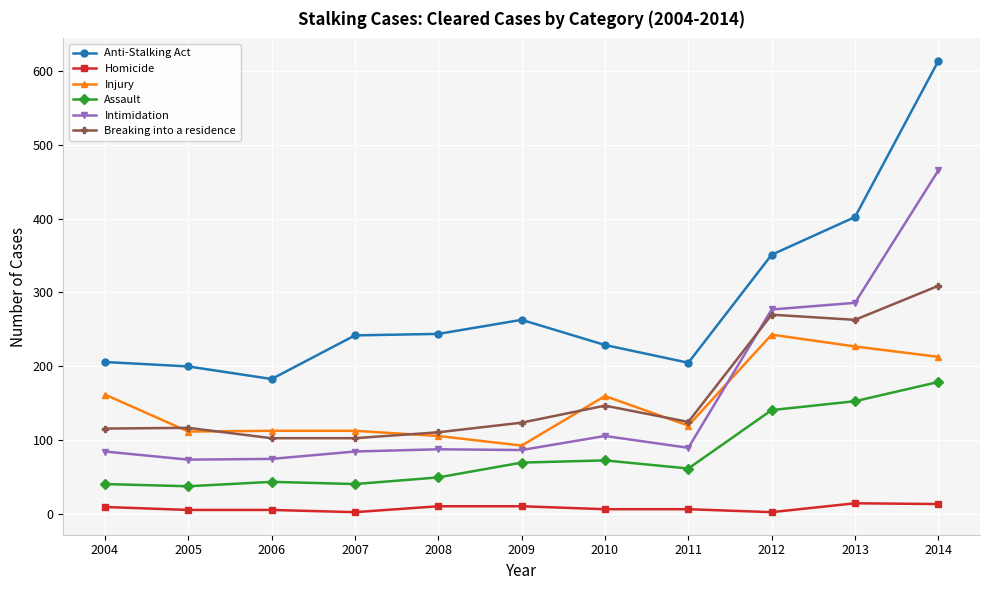

True or false: Breaking into a residence has a value of 442 at 2013.

False